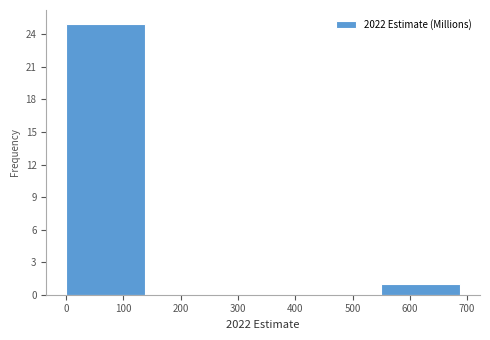

Which range on the x-axis has the tallest bar?

0 to 140